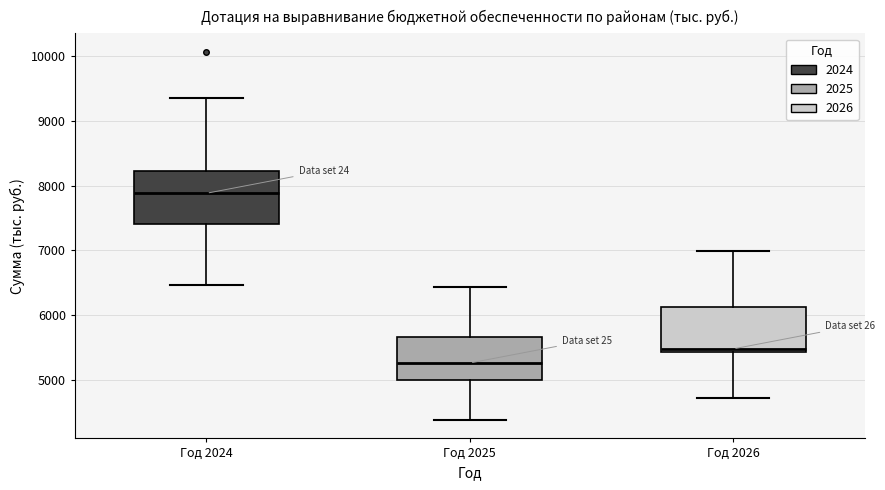

Comparing the boxes themselves (not the whiskers), which one is the tallest?

Год 2024